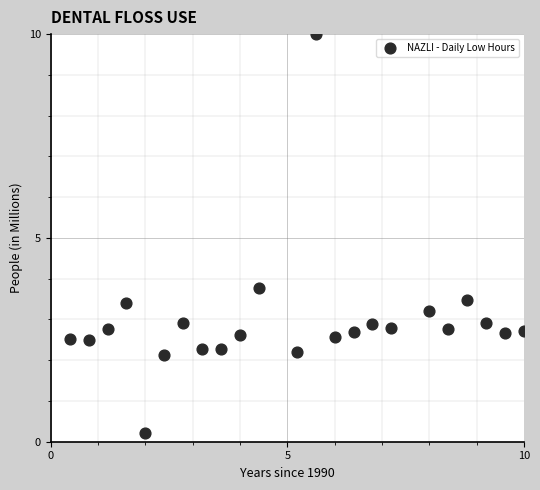

What Y value in the scatter plot is closest to 5?

3.8